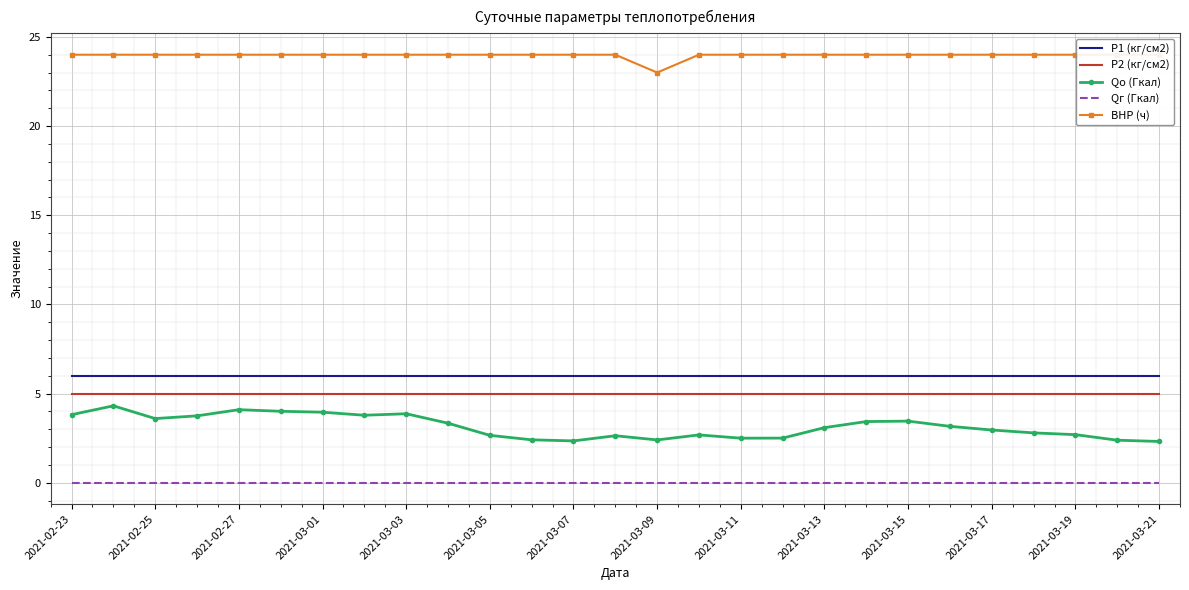

True or false: Qг (Гкал) and P2 (кг/см2) intersect in this chart.

False